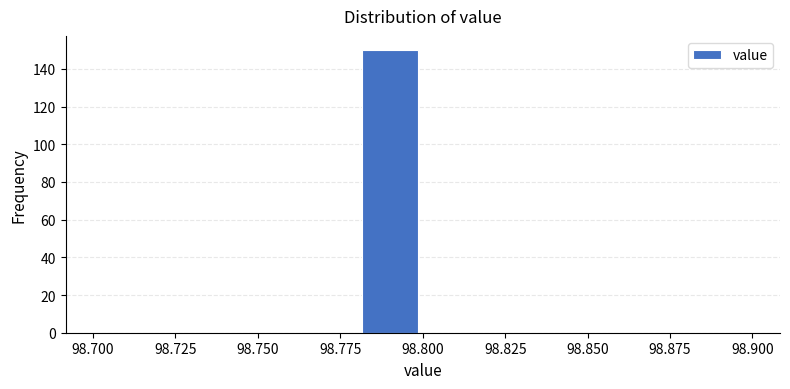

Reading left to right, list every bar in this chart as the range it spans on the x-axis followed by its height. The values are not printed on the chart, so give them approximately, as read against the axis.

98.70 to 98.72: 0
98.72 to 98.74: 0
98.74 to 98.76: 0
98.76 to 98.78: 0
98.78 to 98.80: 150
98.80 to 98.82: 0
98.82 to 98.84: 0
98.84 to 98.86: 0
98.86 to 98.88: 0
98.88 to 98.90: 0